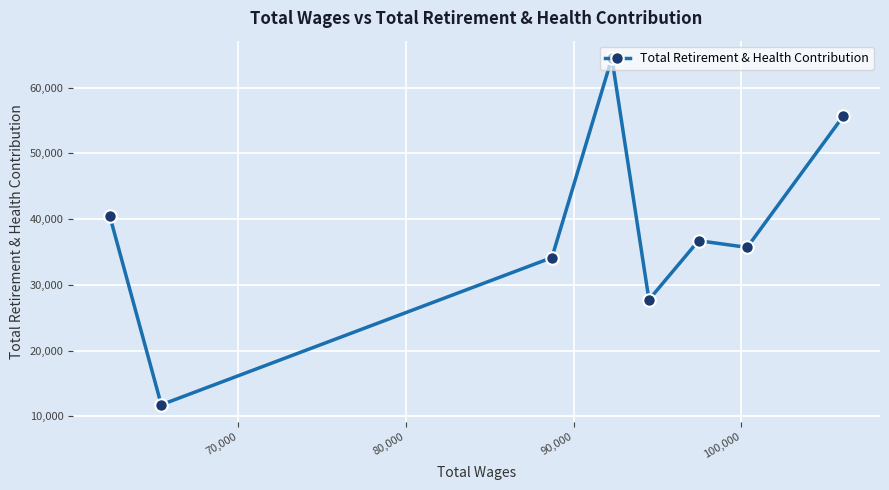

What is the average value?

38335